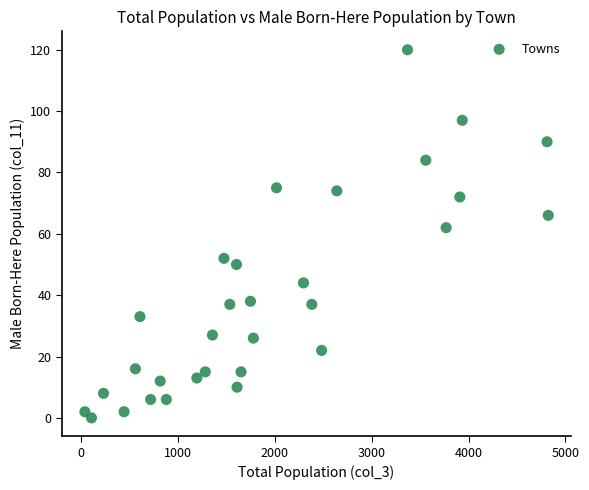

What is the range of Y values (max minus min)?

120